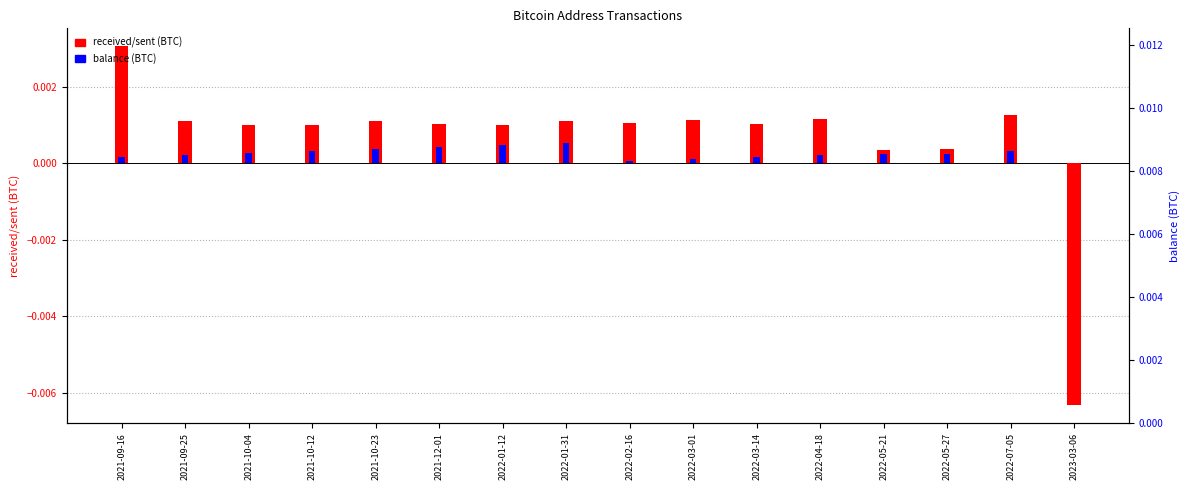

List the series in order of their overall mean, lowest first.

balance, received/sent